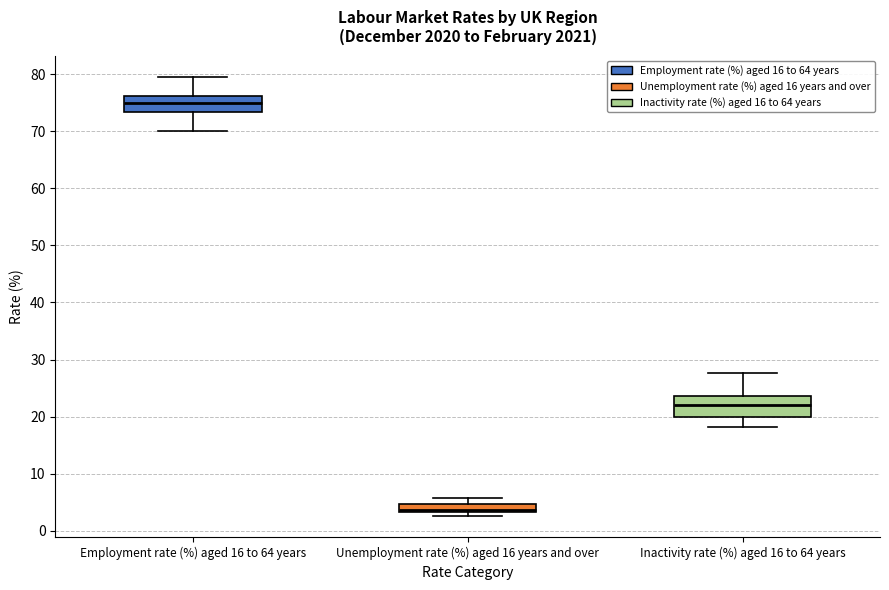

Where does the median line of the box for Inactivity rate (%) aged 16 to 64 years sit on the y-axis? The values are not printed on the chart, so give them approximately, as read against the axis.

22